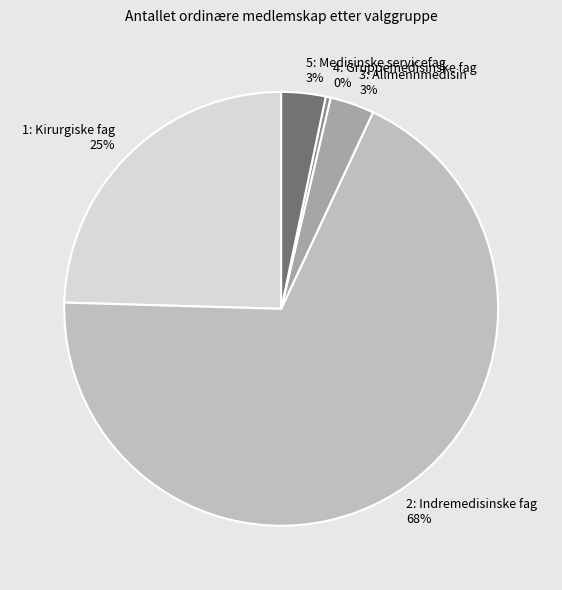

How many segments does this pie chart have?

5